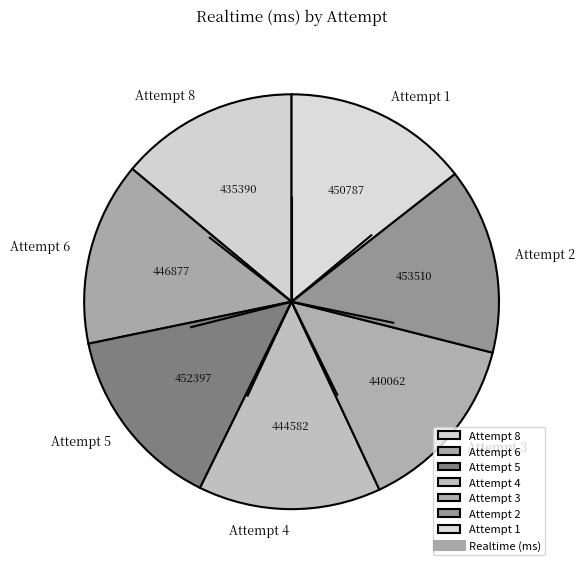

Do Attempt 5 and Attempt 6 together represent more than half of the pie?

No